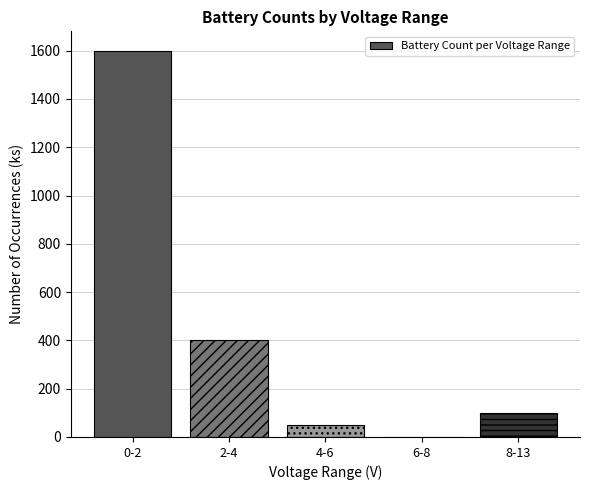

Reading right to left, list all the values displayed in this chart.

8-13=100	6-8=0	4-6=50	2-4=400	0-2=1600